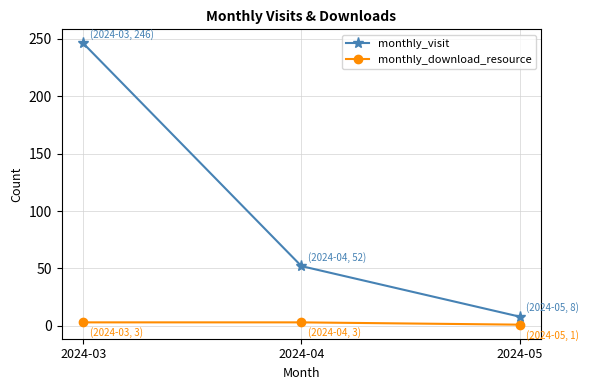

At which category is the sum across all series the highest?

2024-03